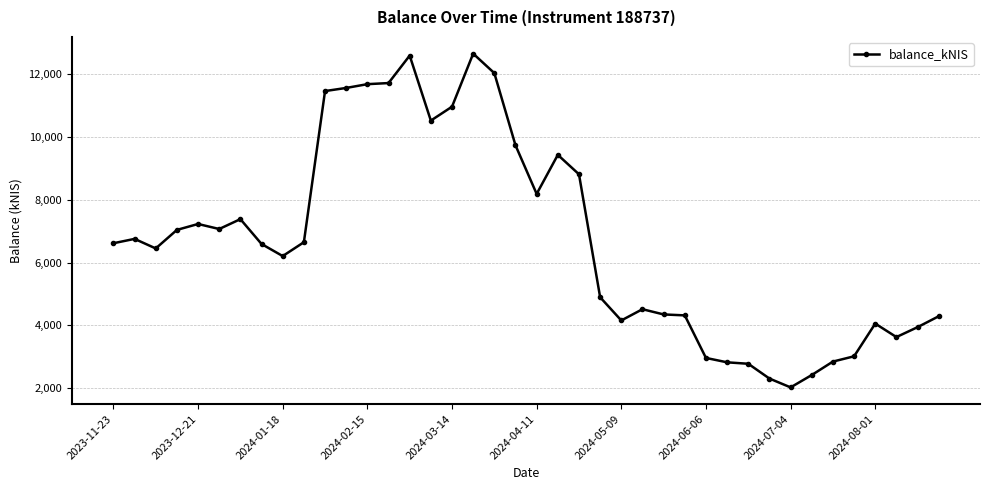

What is the value of the 13th point from the left?

11684.6